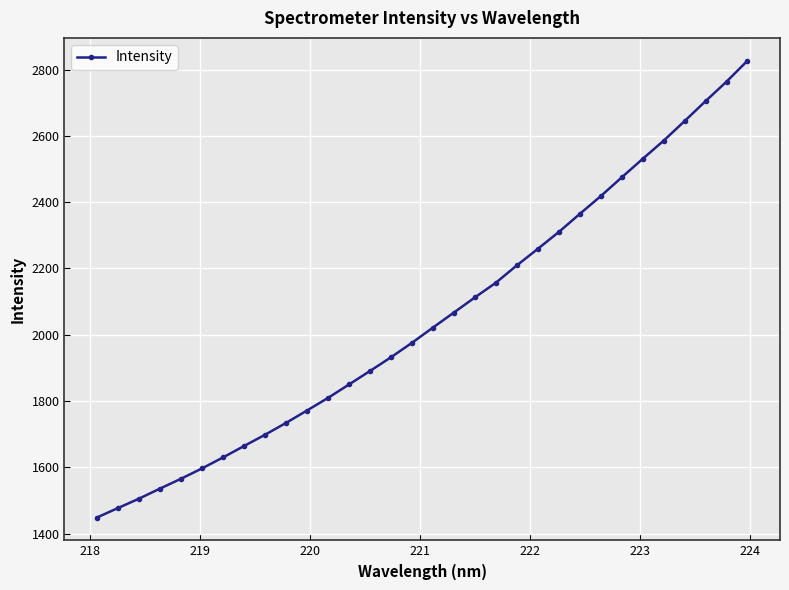

What is the sum of all values?

65538.4